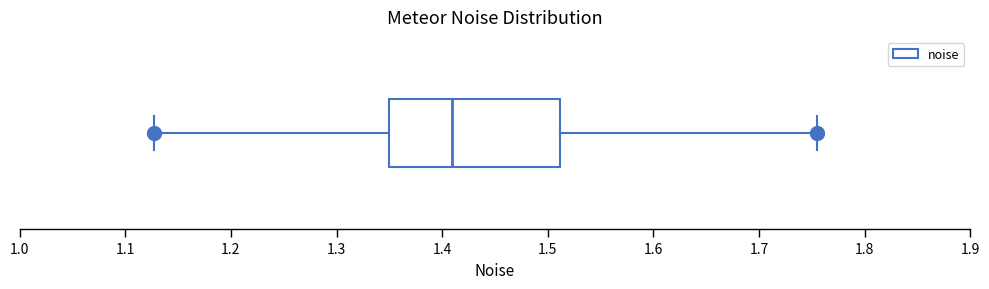

Read this box plot against the x-axis: the position of the median line, the range covered by the box, and the ends of both whiskers. The values are not printed on the chart, so give them approximately, as read against the axis.

median 1.41, box 1.35 to 1.51, whiskers 1.13 to 1.75